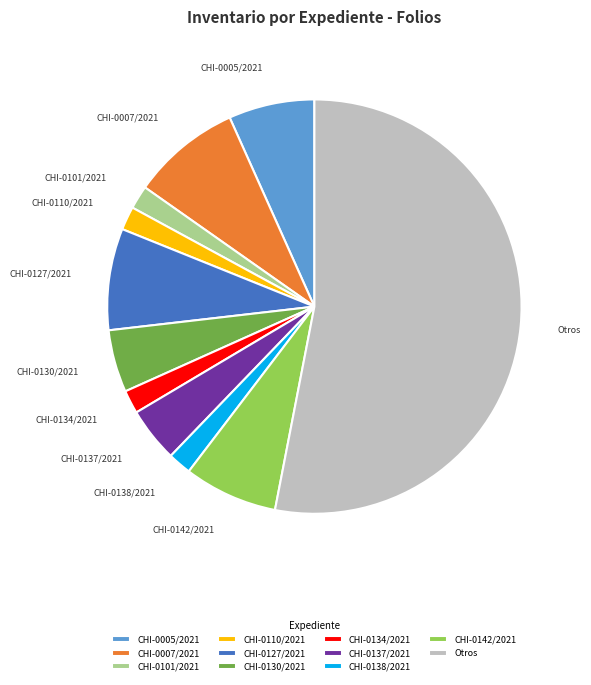

How many slices are in this pie chart?

11